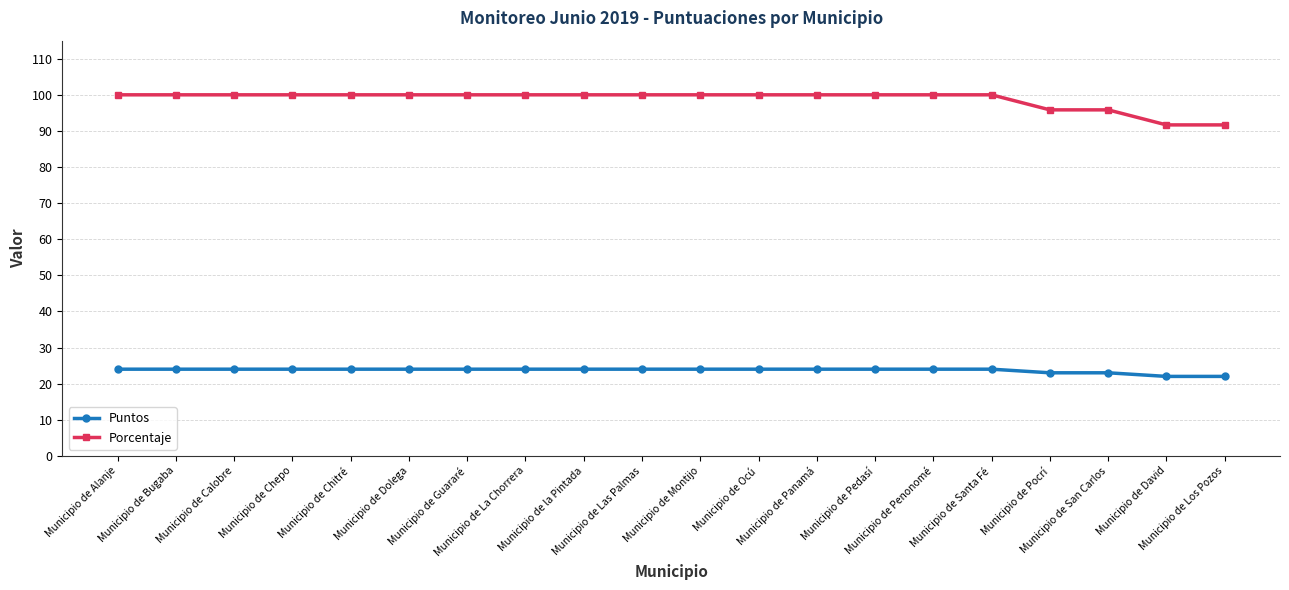

True or false: Porcentaje and Puntos cross at least once.

False